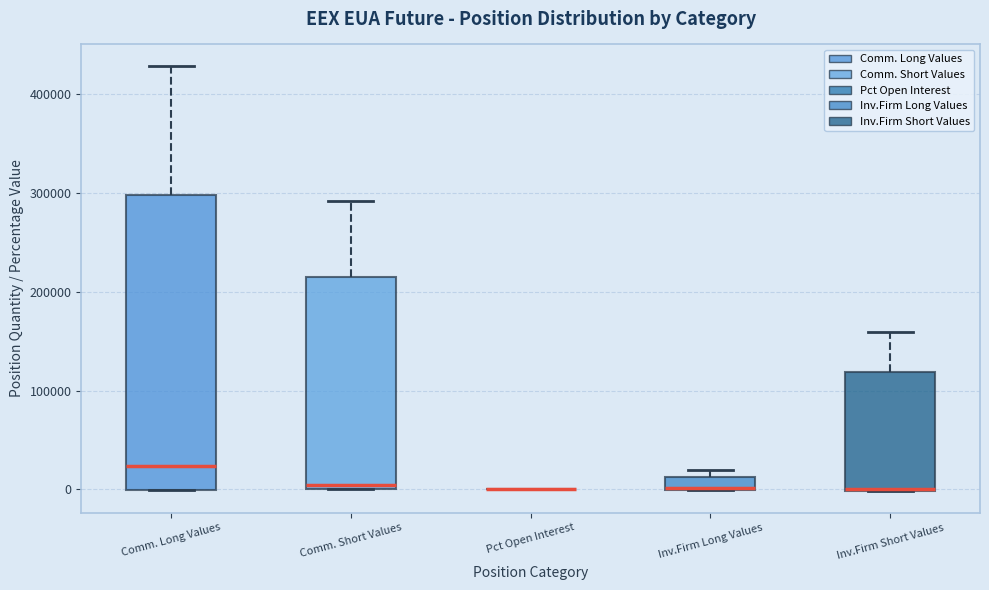

Where is the upper edge of the box for Inv.Firm Long Values on the y-axis? The values are not printed on the chart, so give them approximately, as read against the axis.

10000